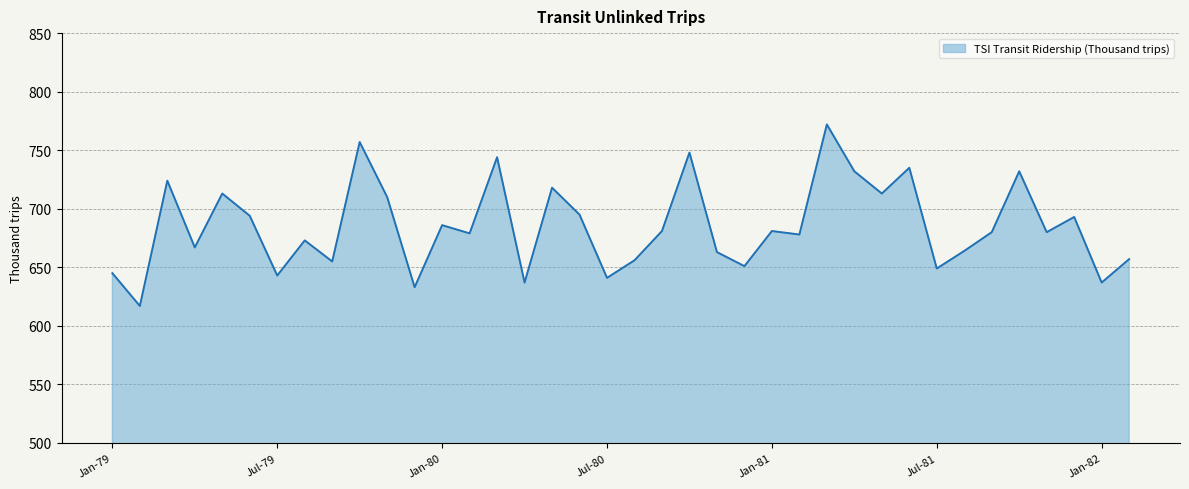

What is the difference between the maximum and minimum values?

155